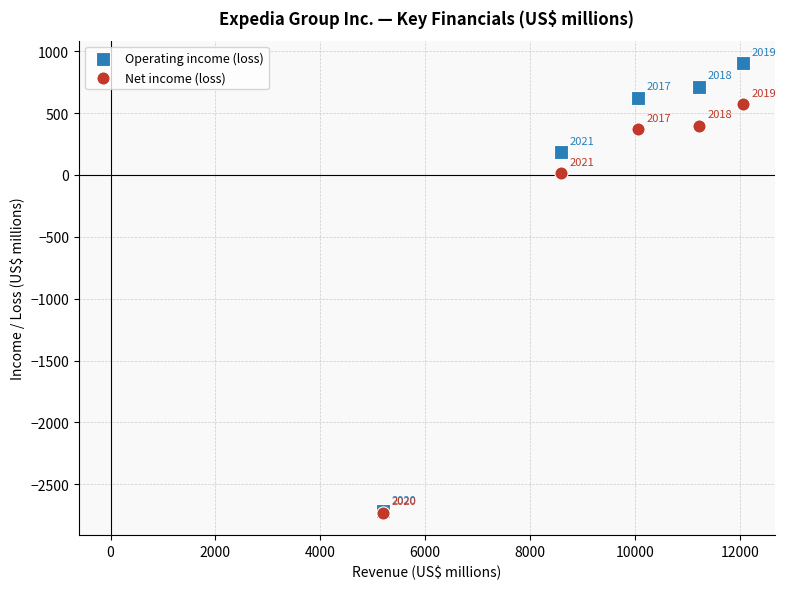

In the Operating income (loss) series, what Y value is closest to -908?

186